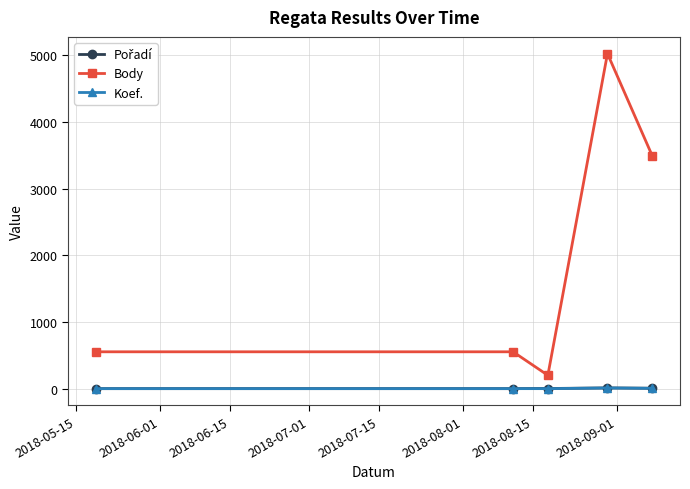

True or false: Body and Koef. cross at least once.

False